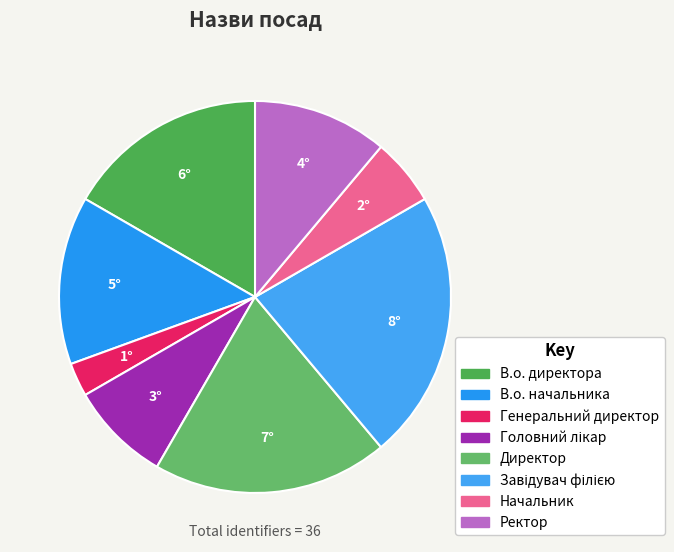

Is there a majority slice in this chart?

No